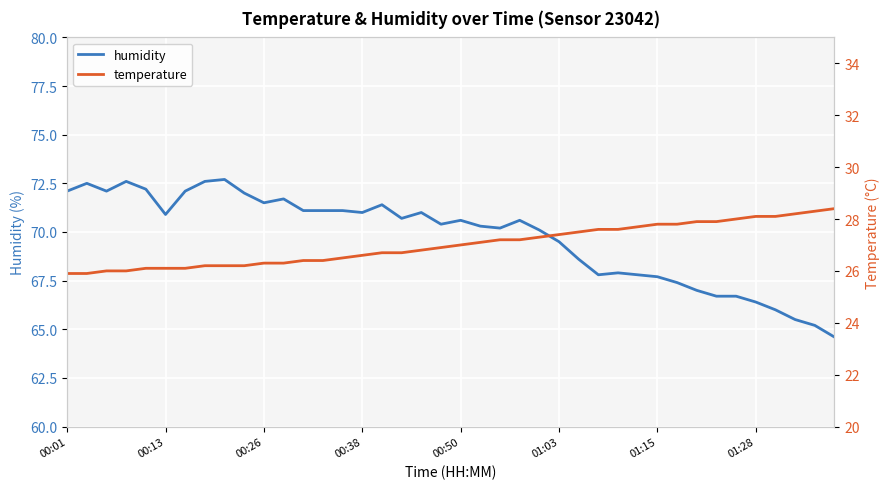

What are all the series names shown in the legend?

humidity, temperature